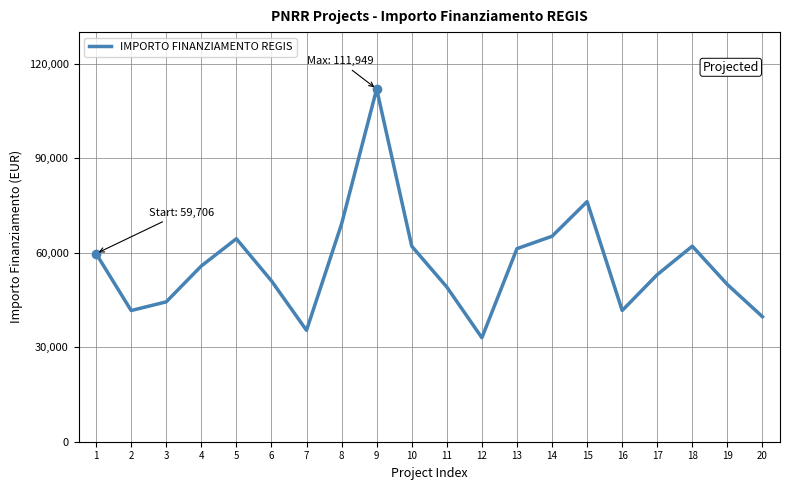

How many distinct data groups are displayed?

1